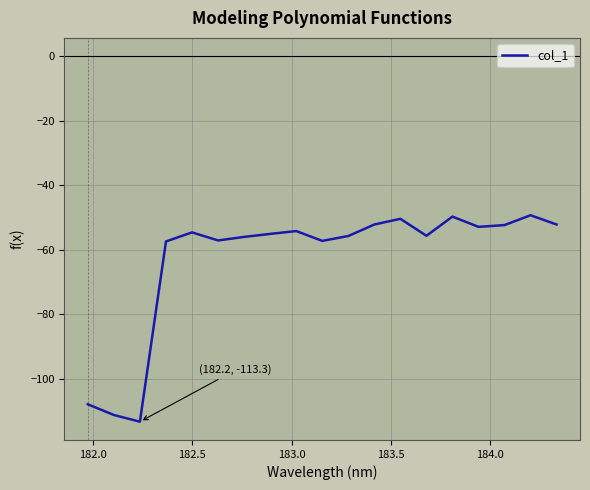

What is the average value?

-62.9